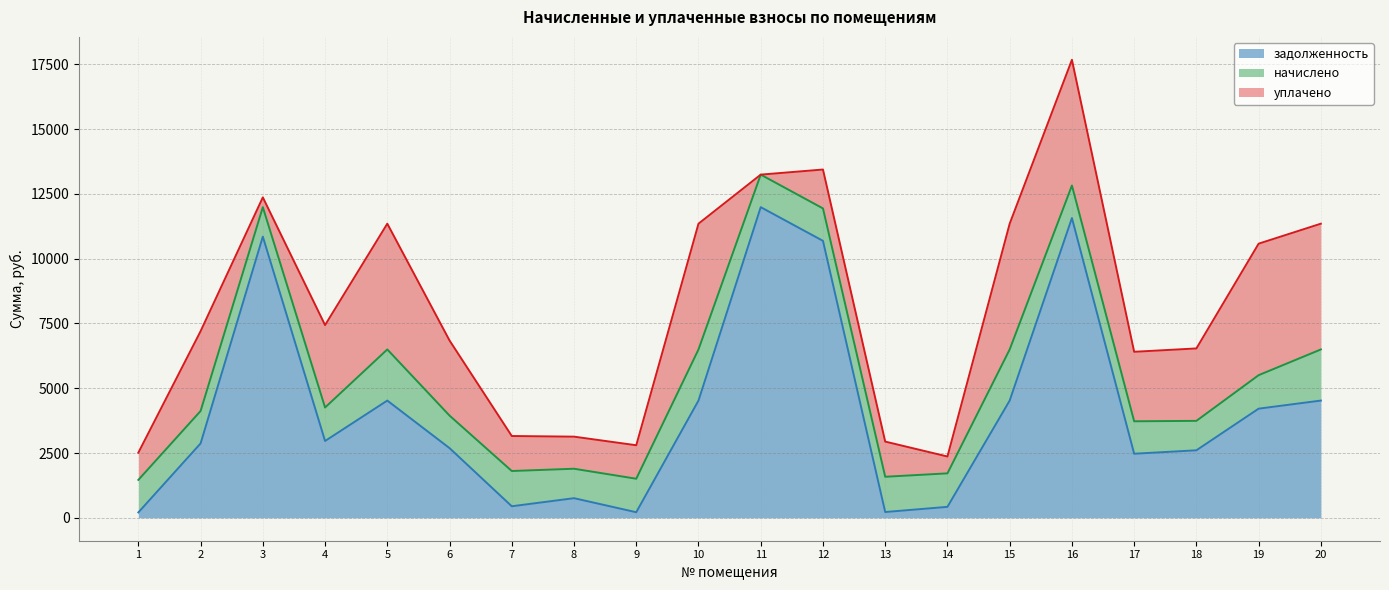

Is the value of уплачено at 6 greater than the value of начислено at 20?

Yes